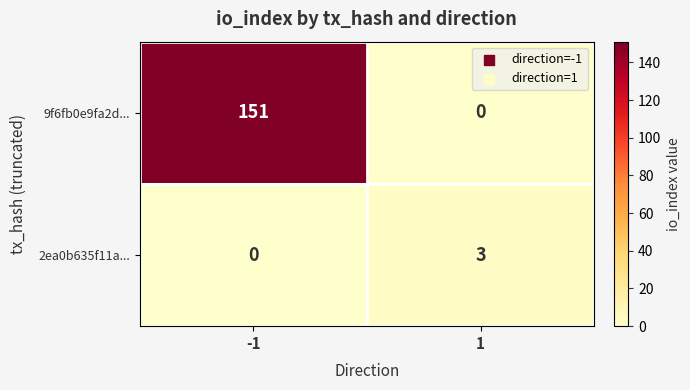

Which series has the largest range (max minus min)?

9f6fb0e9fa2d...